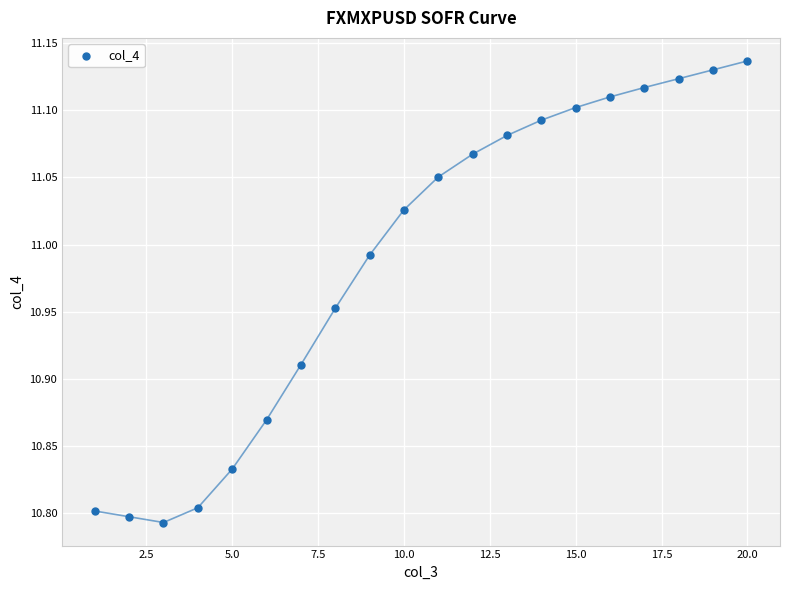

What is the range of Y values (max minus min)?

0.3